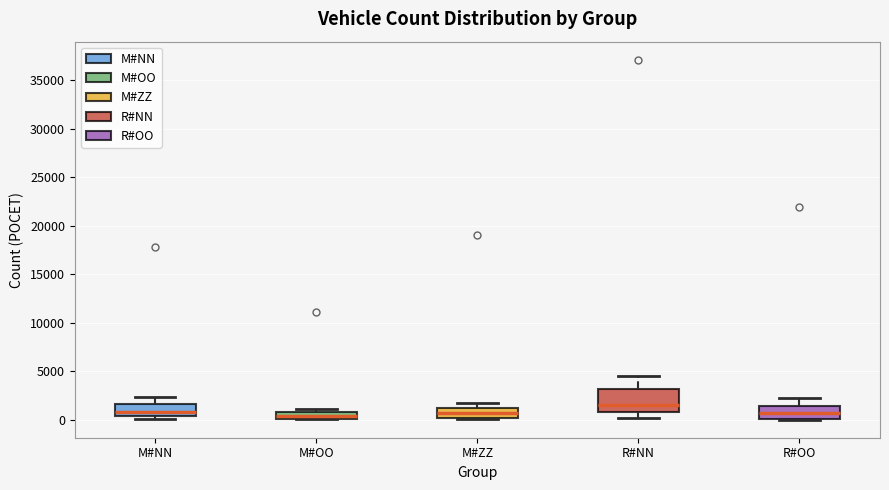

Where is the lower edge of the box for M#ZZ on the y-axis? The values are not printed on the chart, so give them approximately, as read against the axis.

0